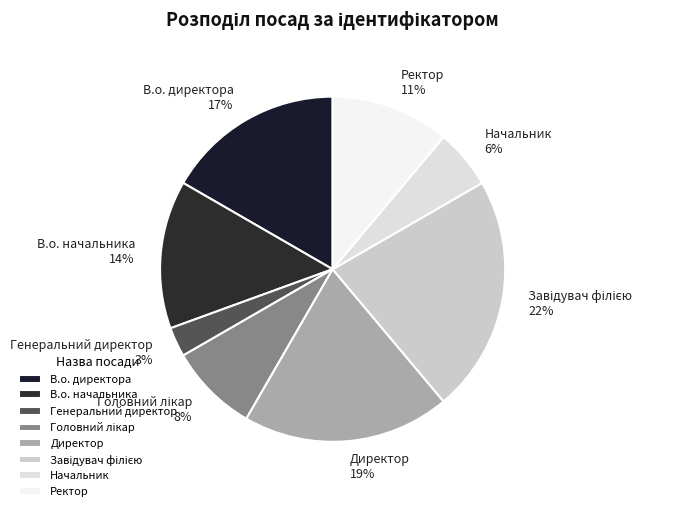

Approximately how many times larger is the value at Начальник compared to Ректор?

0.5